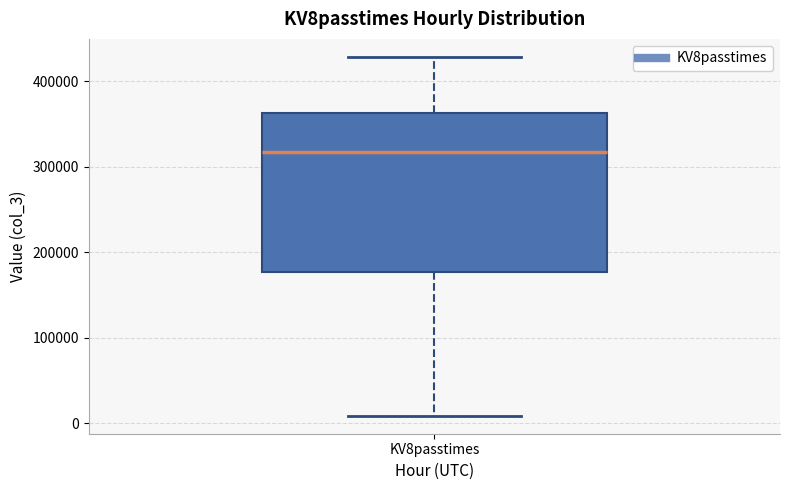

Read this box plot against the y-axis: the position of the median line, the range covered by the box, and the ends of both whiskers. The values are not printed on the chart, so give them approximately, as read against the axis.

median 320000, box 180000 to 360000, whiskers 10000 to 430000